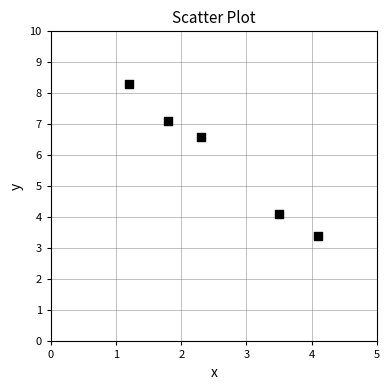

What is the range of Y values (max minus min)?

4.9